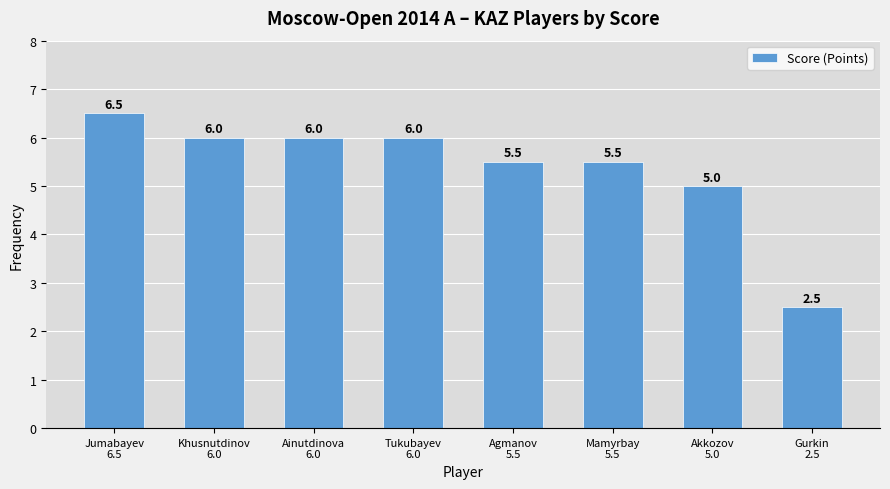

What is the value of the 8th bar from the left?

2.5